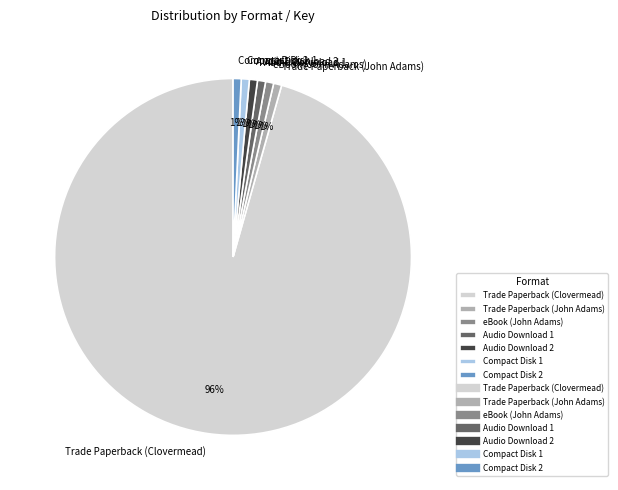

Do Audio Download 2 and Trade Paperback (Clovermead) together represent more than half of the pie?

Yes